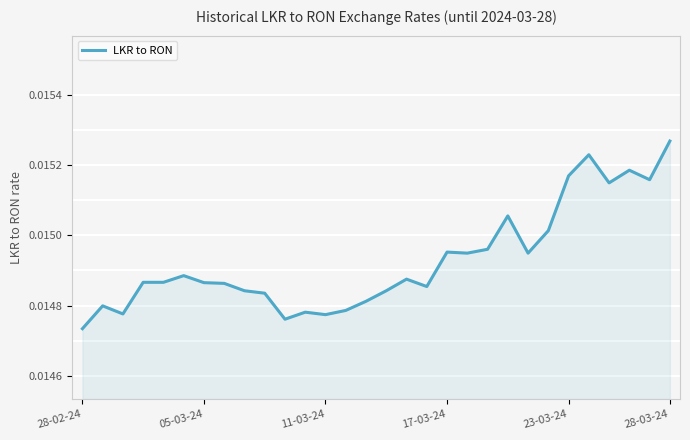

How many interior local peaks (higher than both neighbors) does the data have?

8